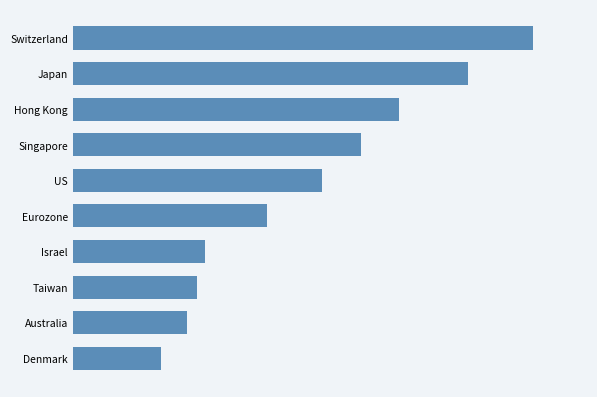

What is the minimum value shown in the chart?

1606.0